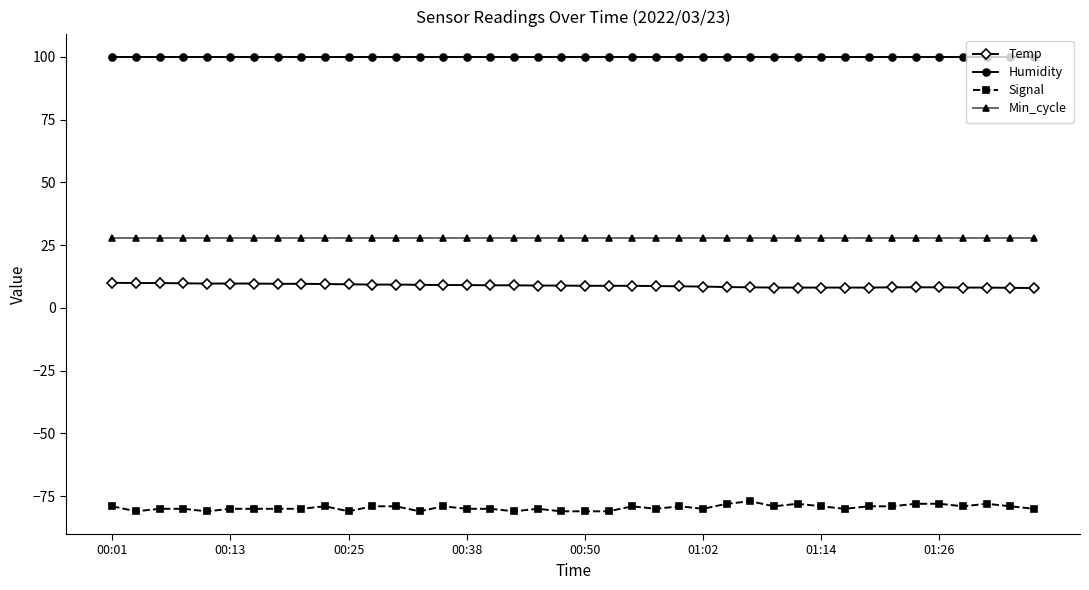

Rank the series by their maximum value, from lowest to highest.

Signal, Temp, Min_cycle, Humidity